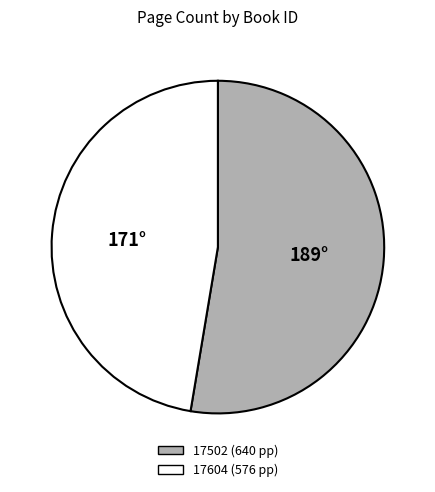

Rank the categories by value from lowest to highest.

17604, 17502